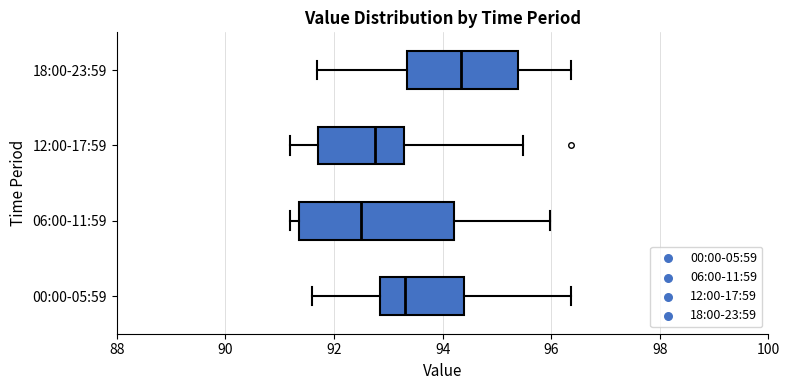

Which box's median line is the furthest to the left?

06:00-11:59